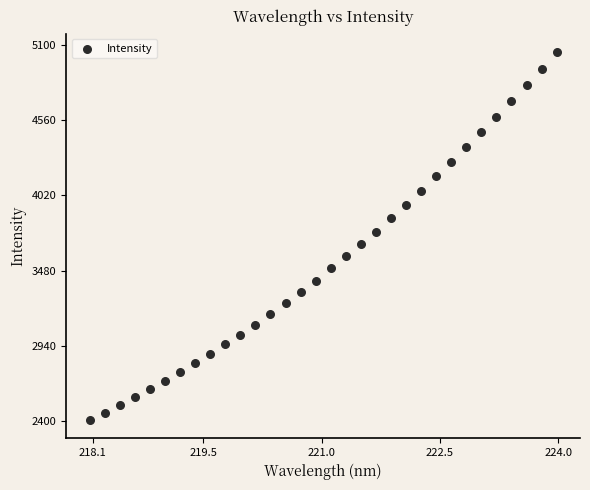

What is the range of X values (max minus min)?

5.9